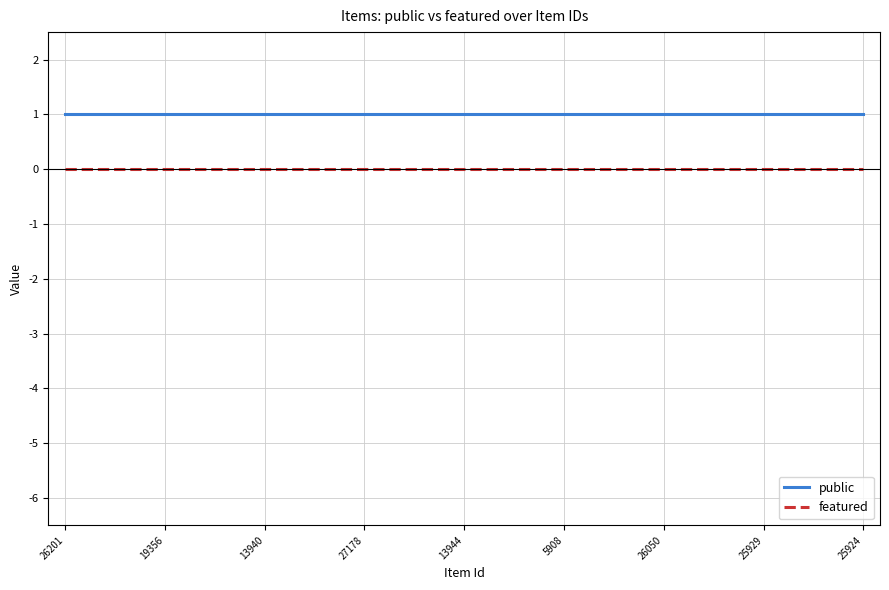

True or false: public and featured cross at least once.

False